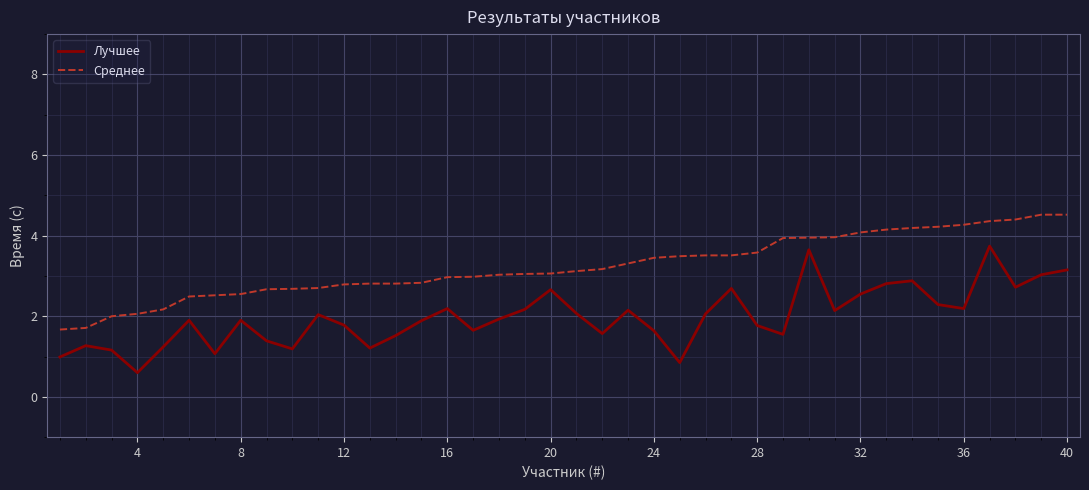

What is the lowest value of the Лучшее series?

0.6